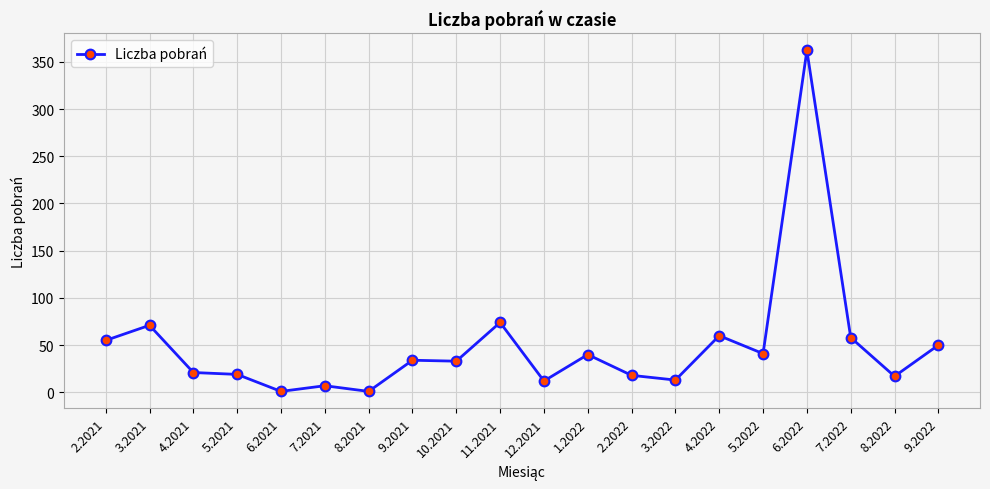

Does the chart have visible grid lines?

Yes